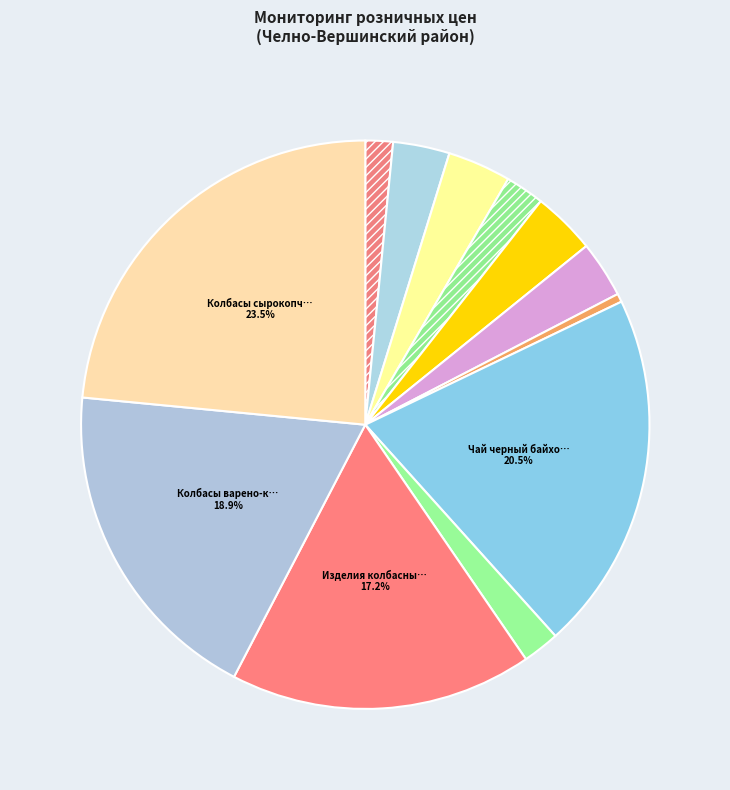

How many segments does this pie chart have?

12